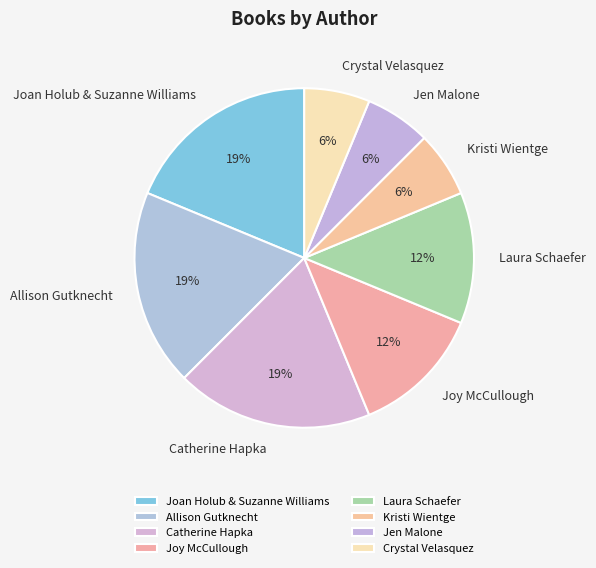

Does Allison Gutknecht represent more than half of the total?

No